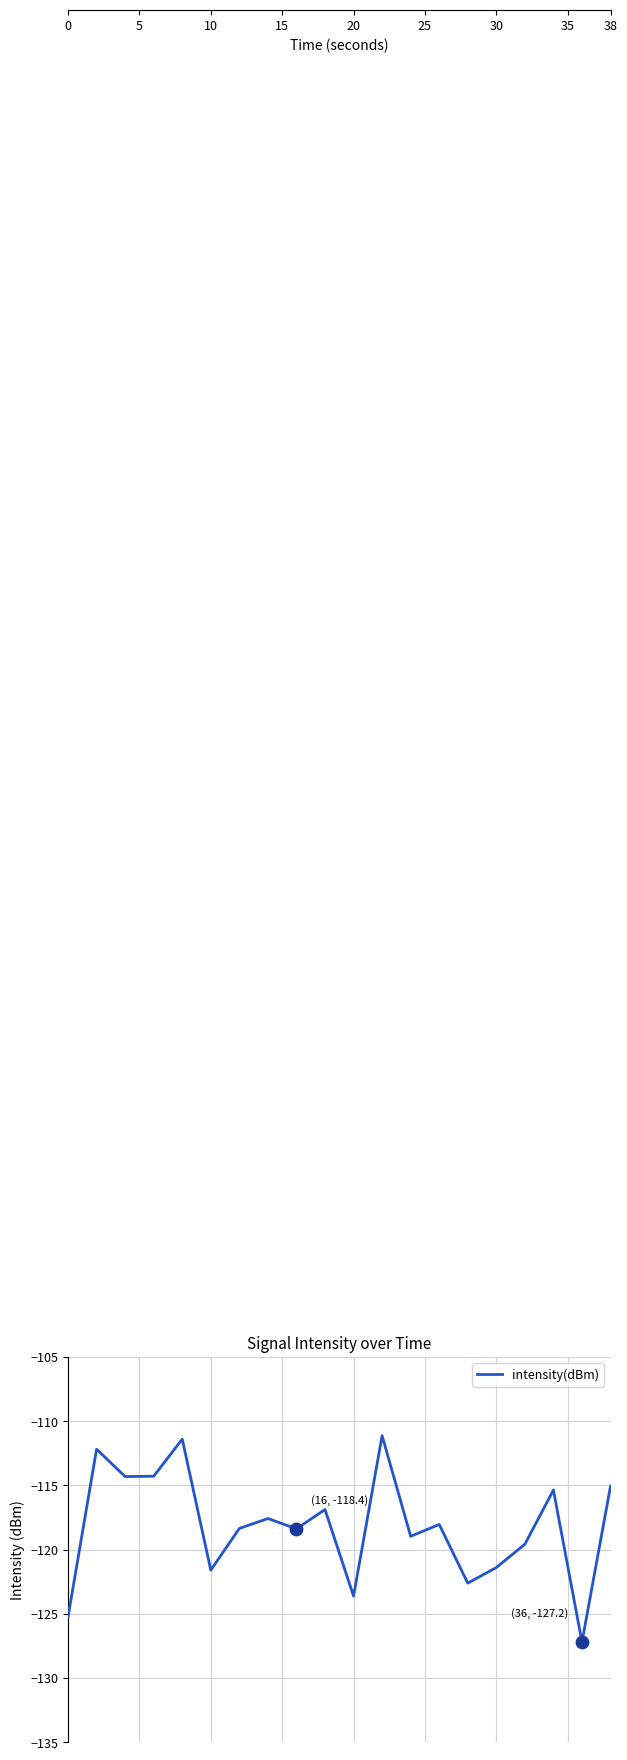

What is the greatest value displayed?

-111.1